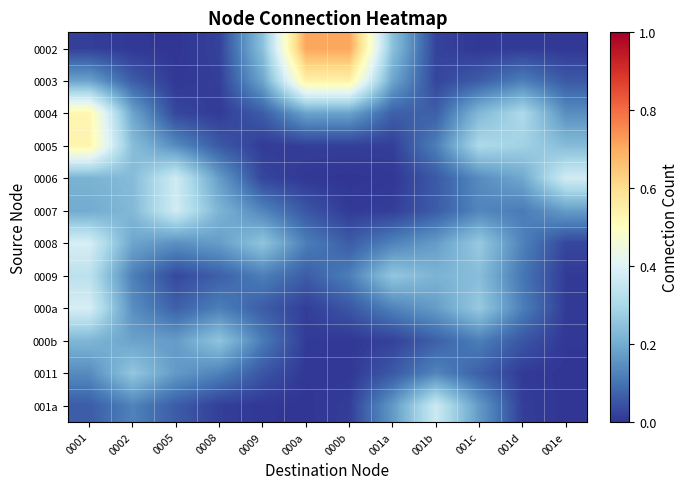

Rank the series by their maximum value, from lowest to highest.

000b, 0011, 0009, 001a, 0007, 0006, 000a, 0008, 0004, 0005, 0003, 0002